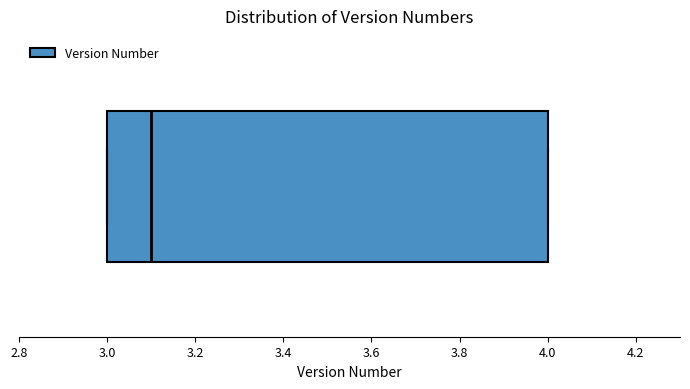

Transcribe this box plot: give where the median line is, the range the box spans, and where the two whiskers end, as read against the x-axis. The values are not printed on the chart, so give them approximately, as read against the axis.

median 3.1, box 3.0 to 4.0, whiskers 3.0 to 4.0